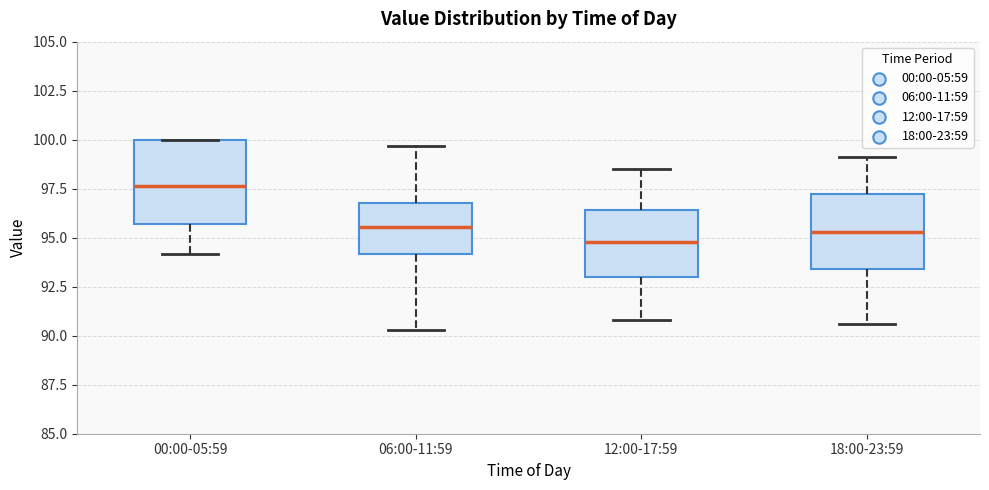

Reading left to right, read every box against the y-axis: the position of its median line, the range the box covers, and the ends of its whiskers. The values are not printed on the chart, so give them approximately, as read against the axis.

00:00-05:59: median 97.5, box 95.5 to 100.0, whiskers 94.0 to 100.0
06:00-11:59: median 95.5, box 94.0 to 97.0, whiskers 90.5 to 99.5
12:00-17:59: median 95.0, box 93.0 to 96.5, whiskers 91.0 to 98.5
18:00-23:59: median 95.5, box 93.5 to 97.5, whiskers 90.5 to 99.0